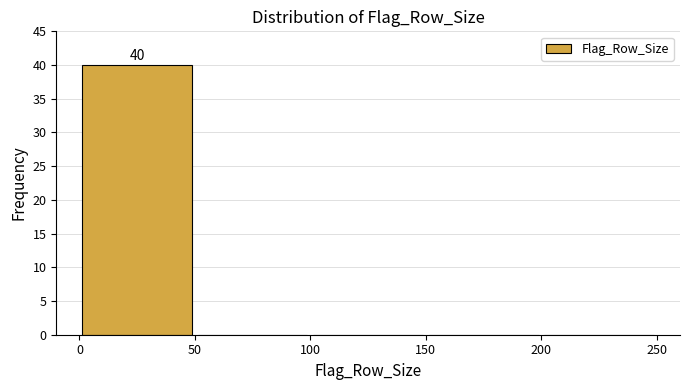

Which range on the x-axis has the tallest bar?

0 to 50